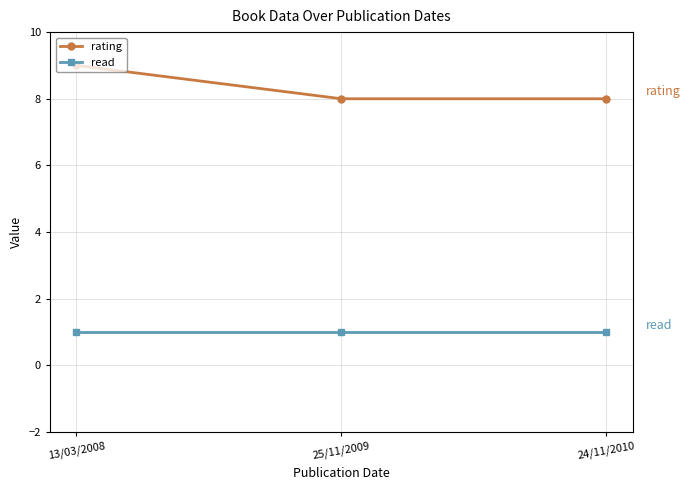

What is the approximate value of rating at 25/11/2009?

8